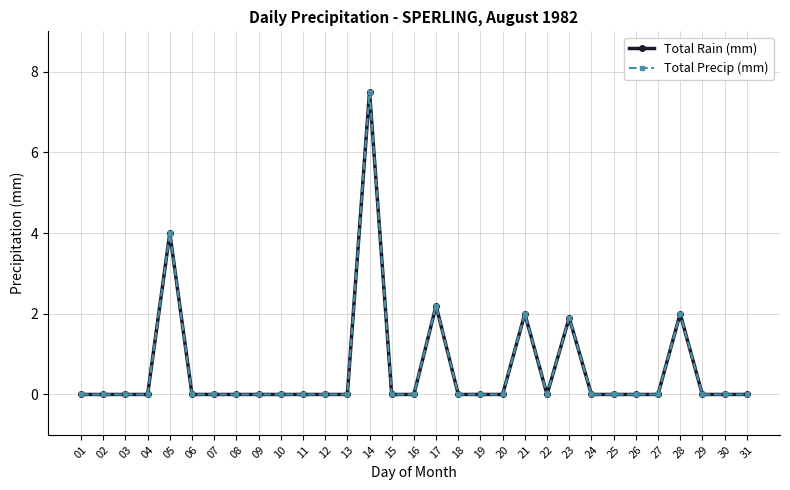

True or false: Total Rain (mm) and Total Precip (mm) cross at least once.

False